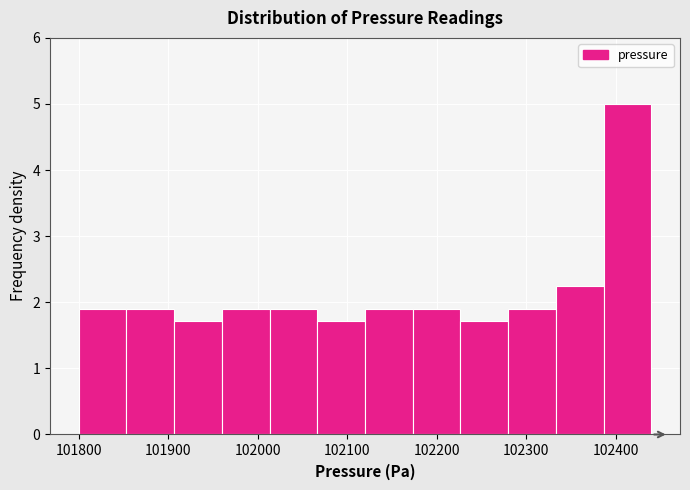

Reading left to right, transcribe this chart: for each bar, give the range it covers on the x-axis and its height. Neither the bar edges nor the heights are printed on the chart, so give them approximately, as read against the axes.

101800 to 101850: 1.9
101850 to 101910: 1.9
101910 to 101960: 1.7
101960 to 102010: 1.9
102010 to 102070: 1.9
102070 to 102120: 1.7
102120 to 102170: 1.9
102170 to 102230: 1.9
102230 to 102280: 1.7
102280 to 102330: 1.9
102330 to 102390: 2.2
102390 to 102440: 5.0